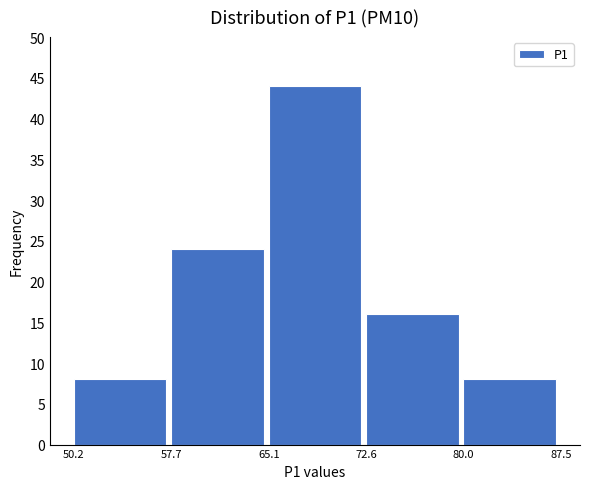

Reading left to right, transcribe this chart: for each bar, give the range it covers on the x-axis and its height. The values are not printed on the chart, so give them approximately, as read against the axis.

50.2 to 57.7: 8
57.7 to 65.1: 24
65.1 to 72.6: 44
72.6 to 80.0: 16
80.0 to 87.5: 8